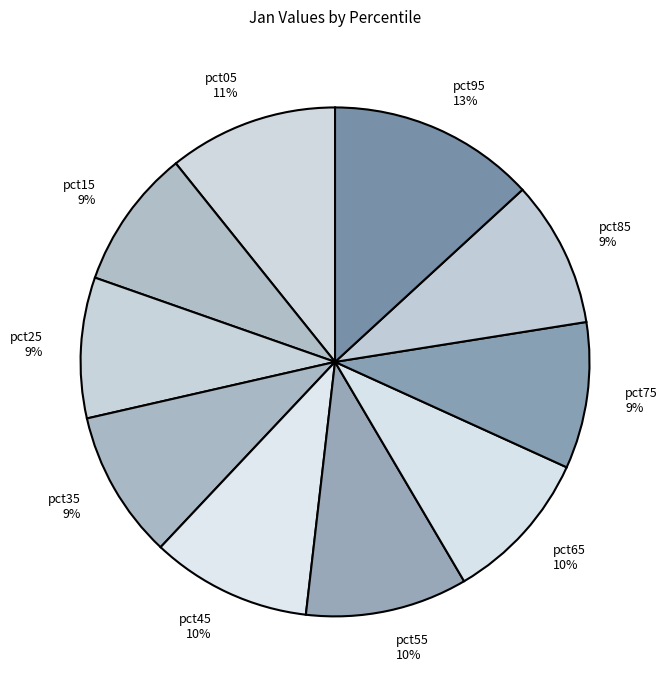

To the nearest percent, what is the difference between the pct85 and pct45 slice percentages?

1%